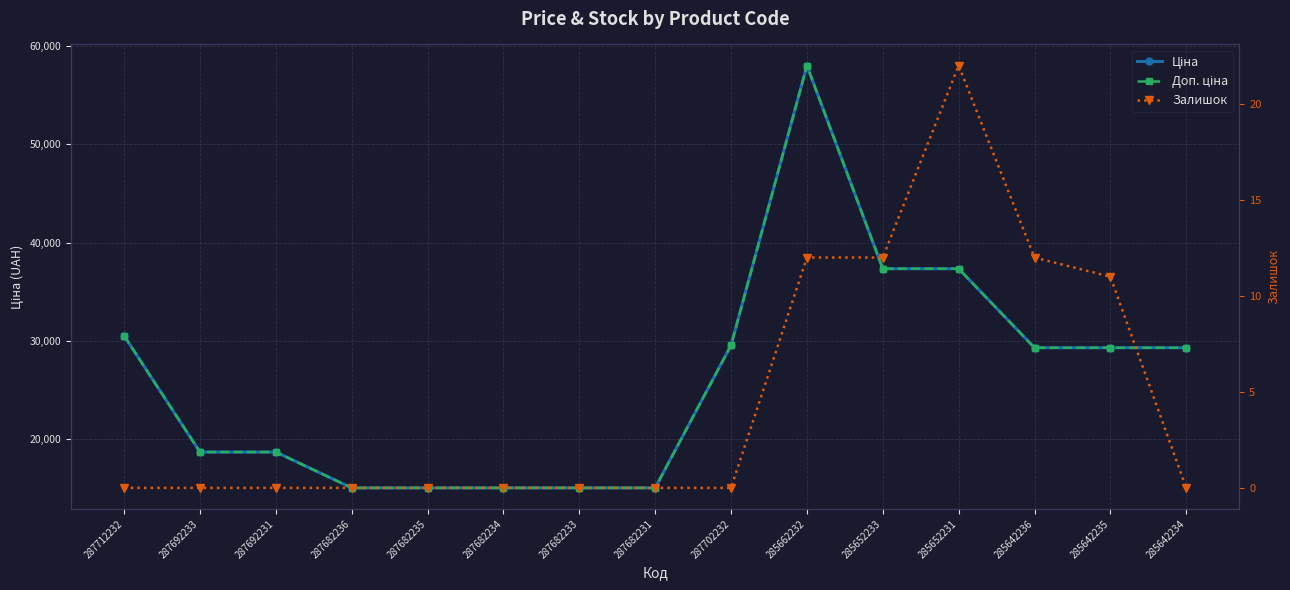

Reading left to right, transcribe all the data shown in this chart.

Ціна: 30512.3	18671.5	18671.5	15019.2	15019.2	15019.2	15019.2	15019.2	29548.9	58037.0	37343.0	37343.0	29294.9	29294.9	29294.9
Доп. ціна: 30512.3	18671.5	18671.5	15019.2	15019.2	15019.2	15019.2	15019.2	29548.9	58037.0	37343.0	37343.0	29294.9	29294.9	29294.9
Залишок: 0.0	0.0	0.0	0.0	0.0	0.0	0.0	0.0	0.0	12.0	12.0	22.0	12.0	11.0	0.0